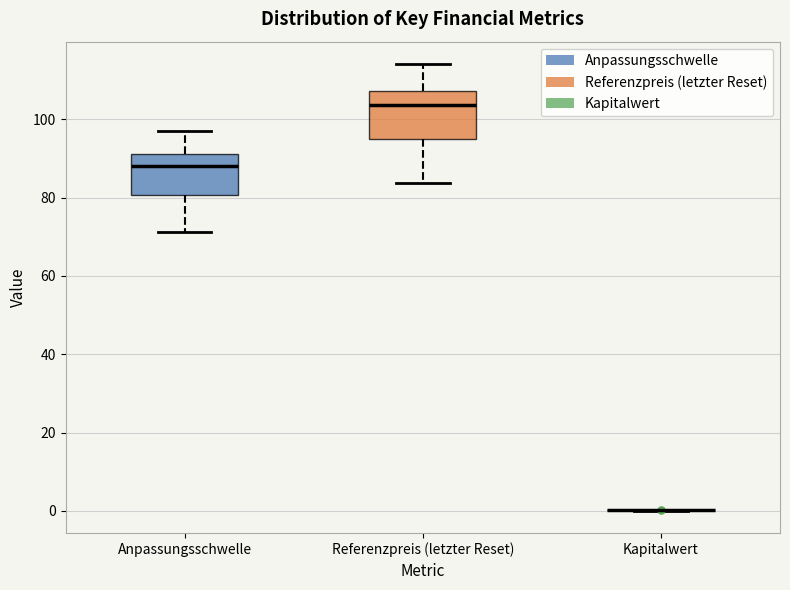

Reading left to right, read every box against the y-axis: the position of its median line, the range the box covers, and the ends of its whiskers. The values are not printed on the chart, so give them approximately, as read against the axis.

Anpassungsschwelle: median 88, box 80 to 92, whiskers 72 to 98
Referenzpreis (letzter Reset): median 104, box 96 to 108, whiskers 84 to 114
Kapitalwert: box collapsed to a line at 0, whiskers 0 to 0